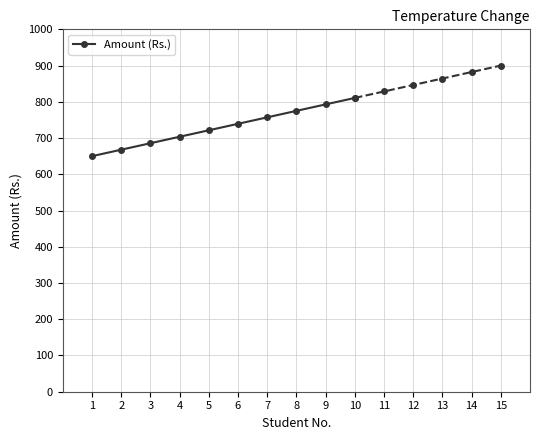

What is the sum of all values?

7303.6